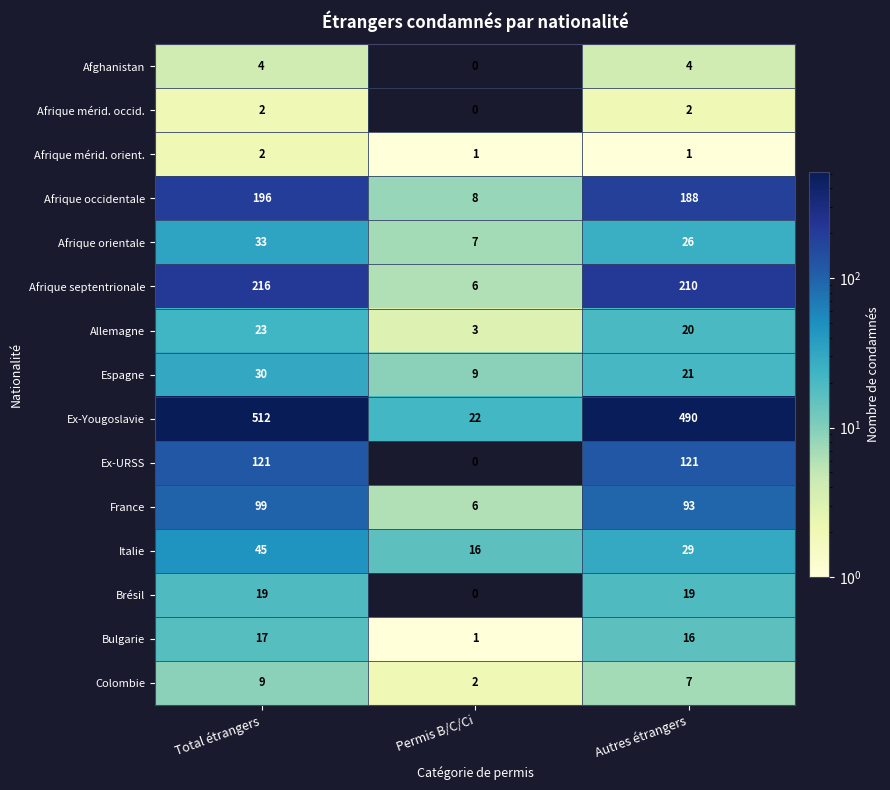

Which series has the largest total across all categories?

Ex-Yougoslavie